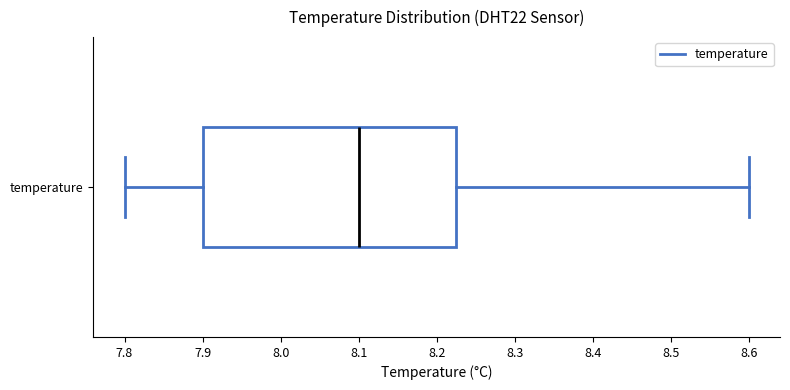

Read this box plot against the x-axis: the position of the median line, the range covered by the box, and the ends of both whiskers. The values are not printed on the chart, so give them approximately, as read against the axis.

median 8.10, box 7.90 to 8.23, whiskers 7.80 to 8.60